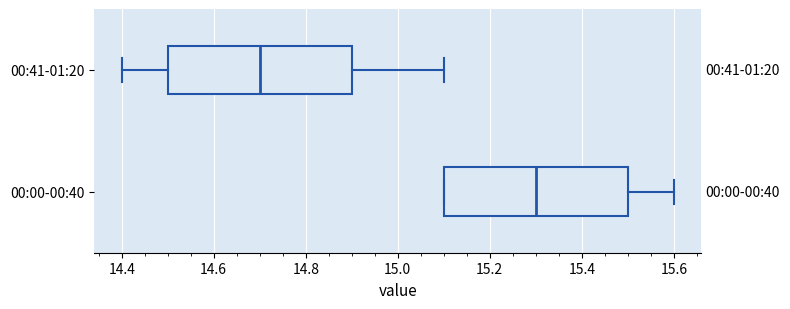

Where is the right edge of the box for 00:00-00:40 on the x-axis? The values are not printed on the chart, so give them approximately, as read against the axis.

15.5